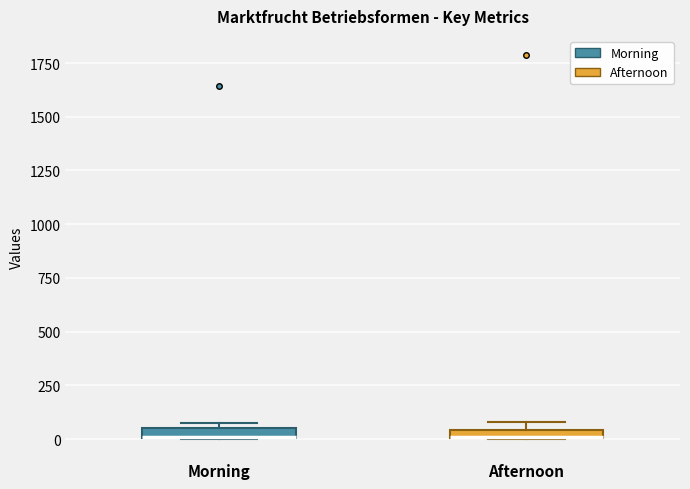

Where is the upper edge of the box for Afternoon on the y-axis? The values are not printed on the chart, so give them approximately, as read against the axis.

50